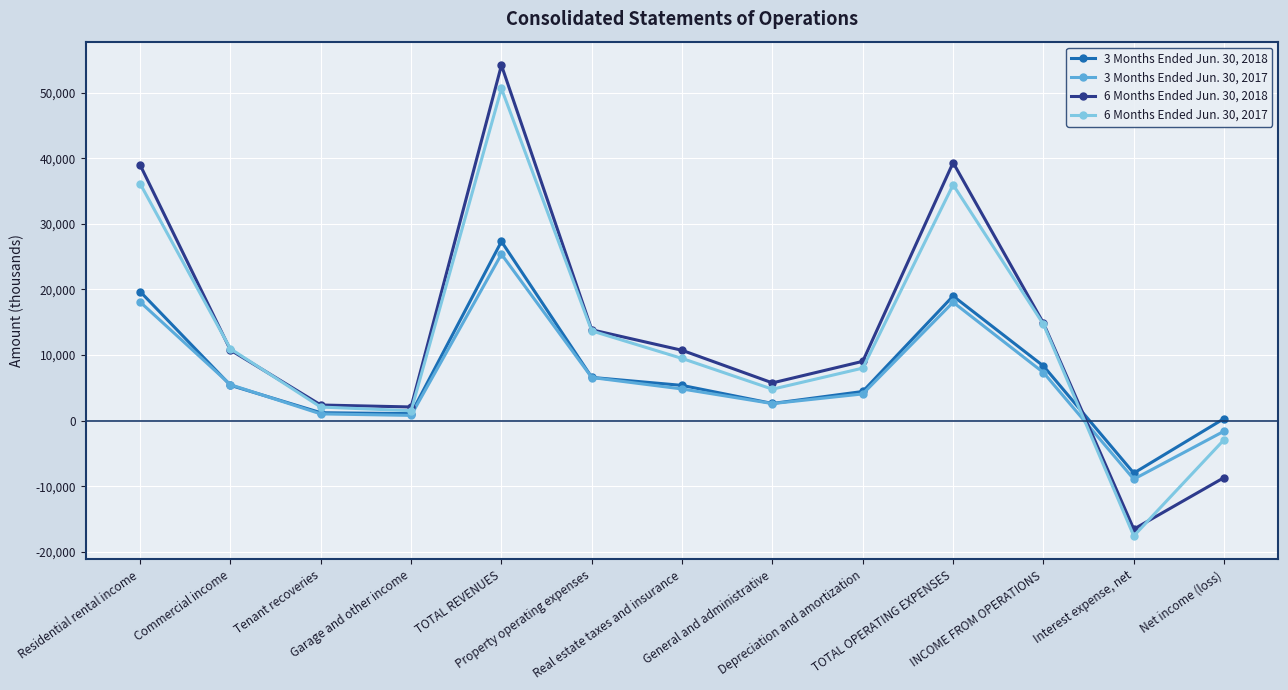

In 6 Months Ended Jun. 30, 2018, how many points are higher than both neighbors (excluding endpoints)?

2